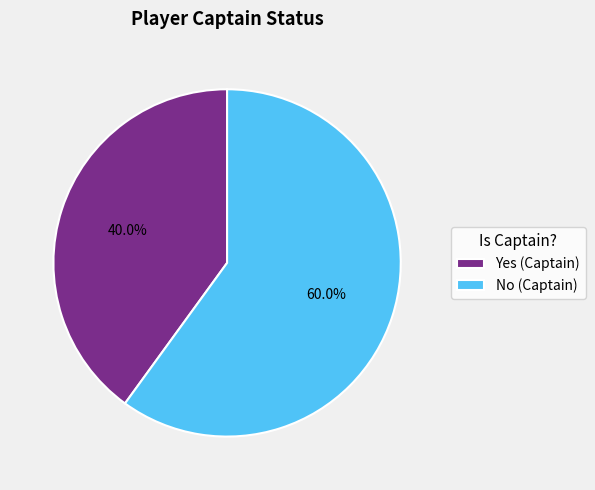

Which slice represents more than half of the pie?

No (Captain)